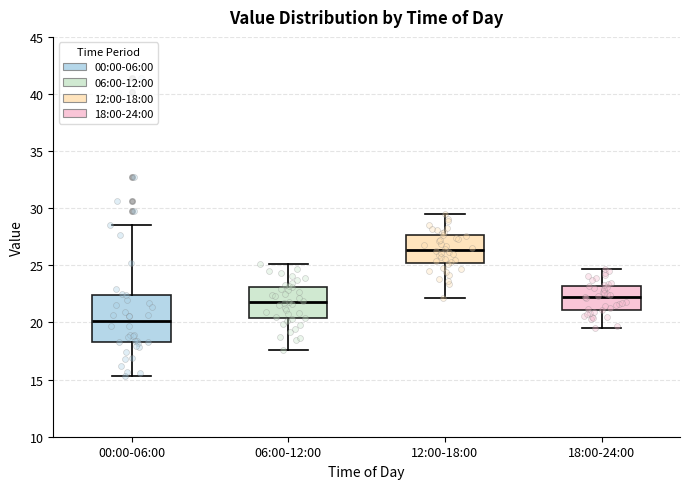

Reading left to right, read every box against the y-axis: the position of its median line, the range the box covers, and the ends of its whiskers. The values are not printed on the chart, so give them approximately, as read against the axis.

00:00-06:00: median 20.0, box 18.5 to 22.5, whiskers 15.5 to 28.5
06:00-12:00: median 22.0, box 20.5 to 23.0, whiskers 17.5 to 25.0
12:00-18:00: median 26.5, box 25.5 to 27.5, whiskers 22.0 to 29.5
18:00-24:00: median 22.5, box 21.0 to 23.0, whiskers 19.5 to 24.5